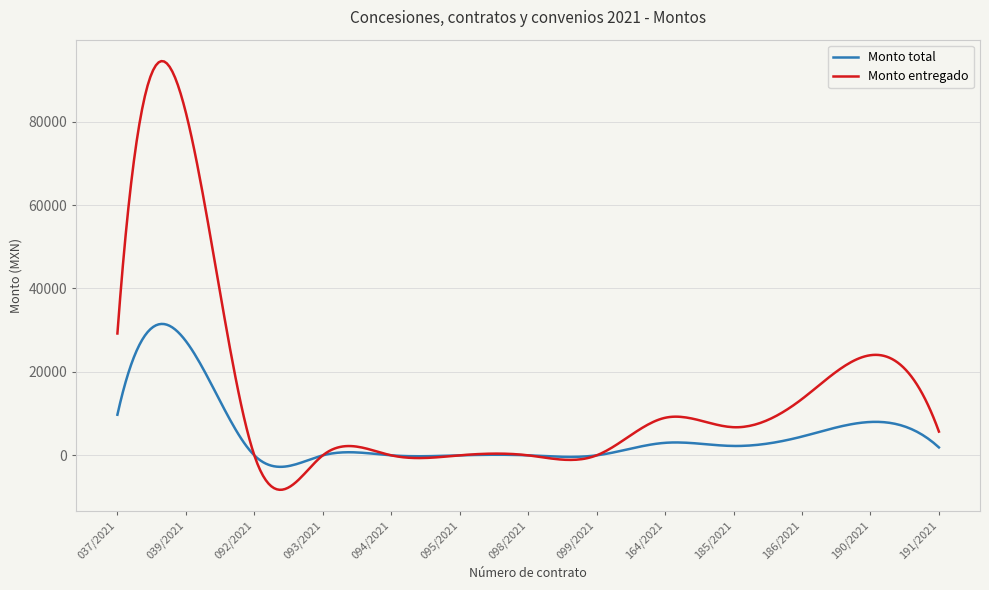

How many lines are shown in the chart?

2